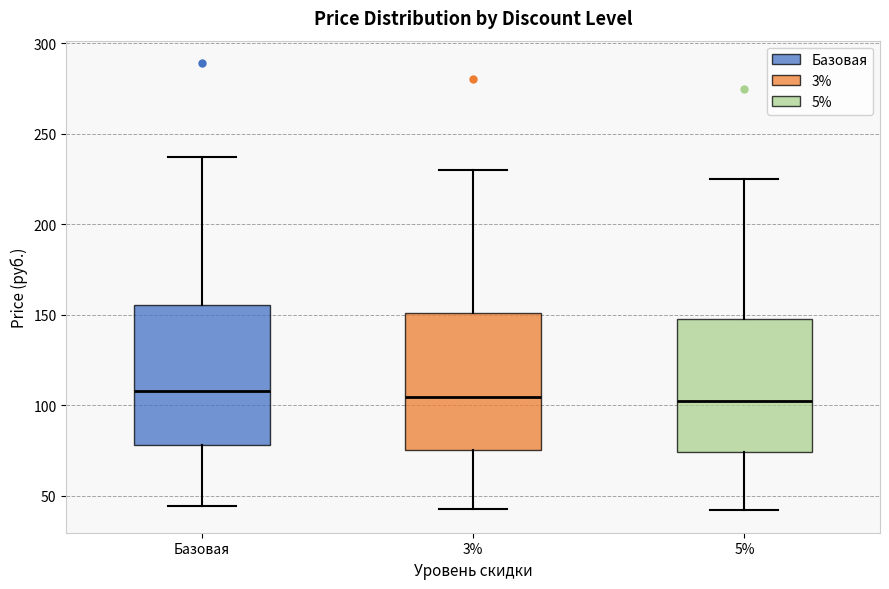

Reading left to right, transcribe this box plot: for each box, give where its median line is, the range the box spans, and where its two whiskers end, as read against the y-axis. The values are not printed on the chart, so give them approximately, as read against the axis.

Базовая: median 110, box 80 to 155, whiskers 45 to 235
3%: median 105, box 75 to 150, whiskers 45 to 230
5%: median 100, box 75 to 145, whiskers 40 to 225